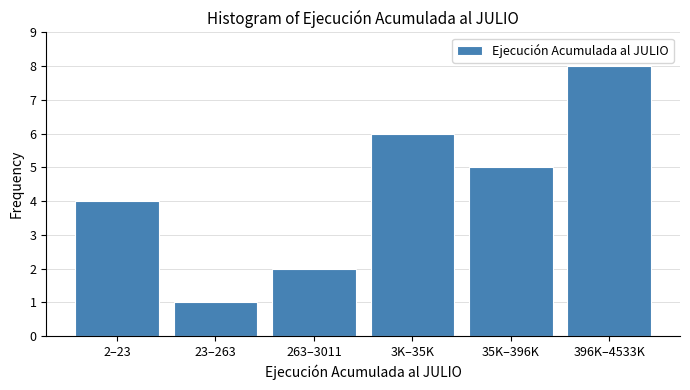

Reading right to left, what are all the values shown in this chart?

396K–4533K=8	35K–396K=5	3K–35K=6	263–3011=2	23–263=1	2–23=4